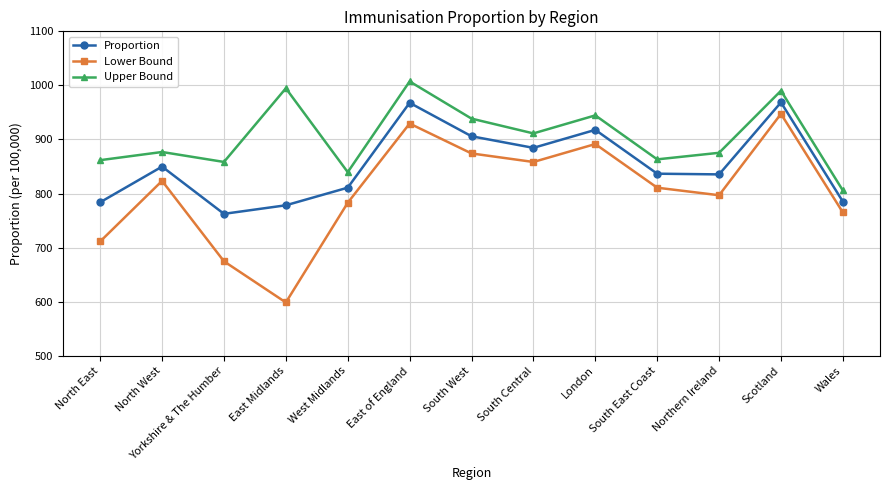

Does the chart display data point markers on the line(s)?

Yes